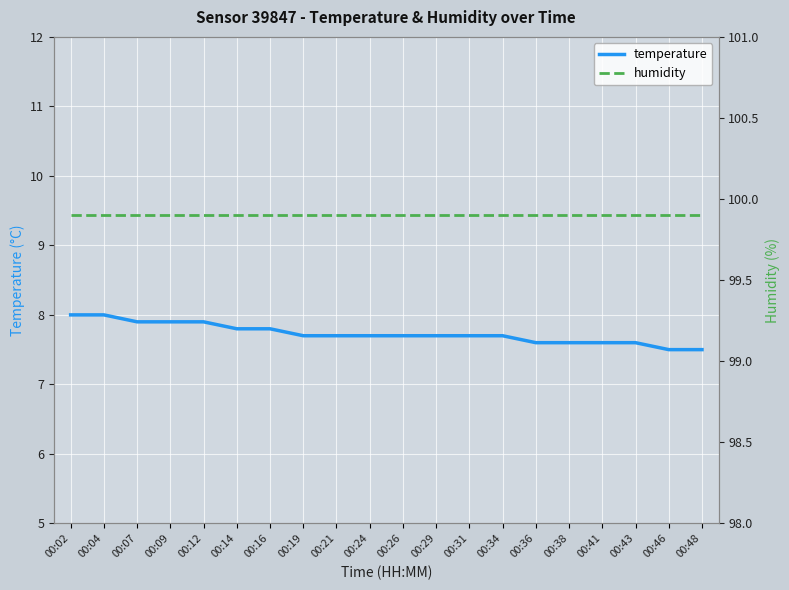

At which label is humidity closest to 99?

00:02